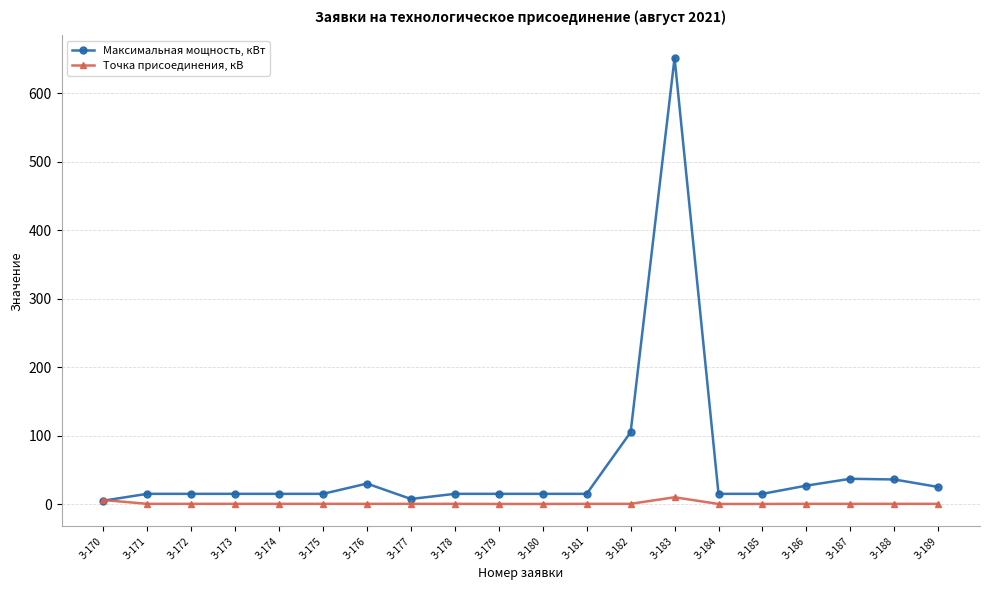

What is the average value of the Точка присоединения, кВ series?

1.1